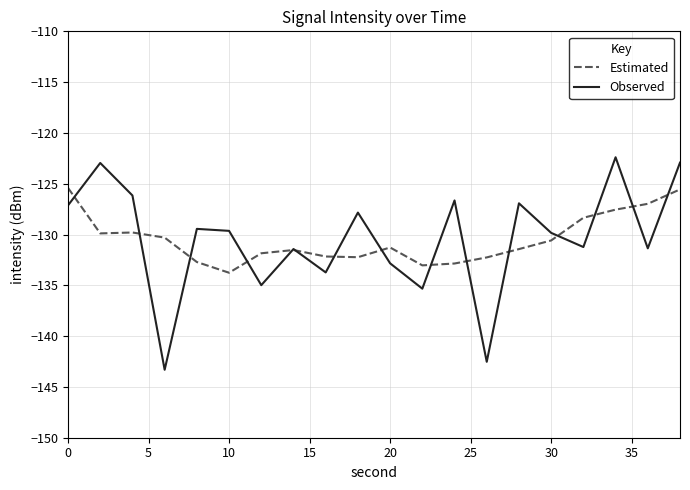

What is the sum of all Observed values?

-2608.6